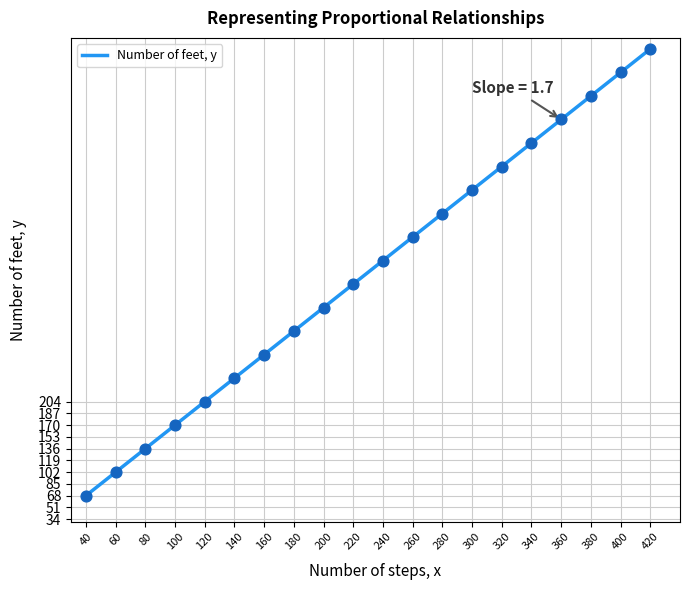

What is the change in value from 240 to 400?

+272